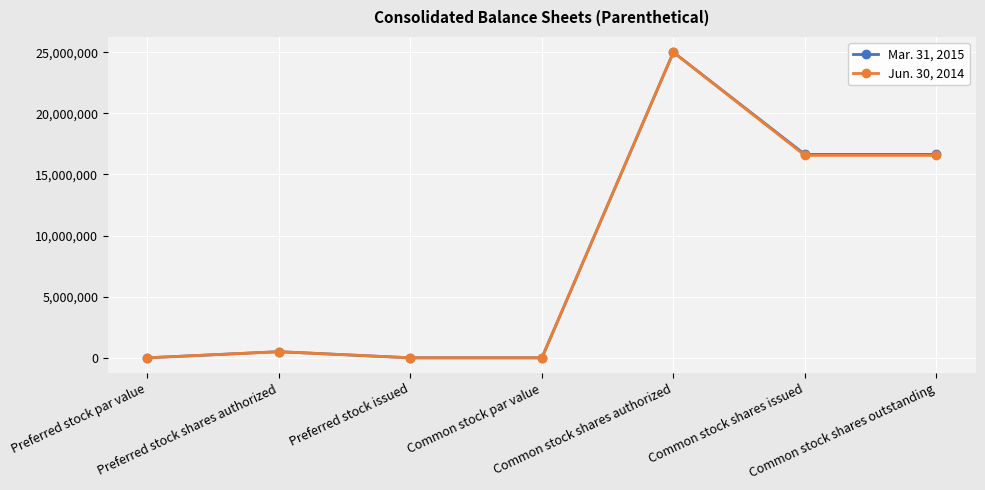

True or false: Jun. 30, 2014 has more than 2 interior local peaks.

False